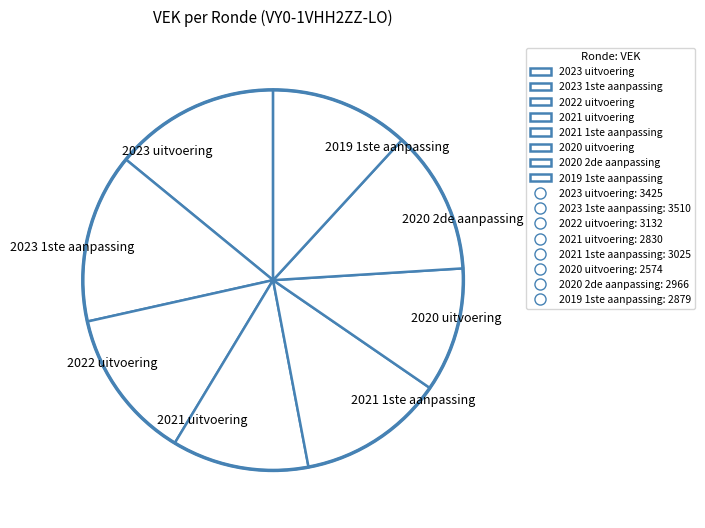

Is 2021 uitvoering the majority of the pie?

No